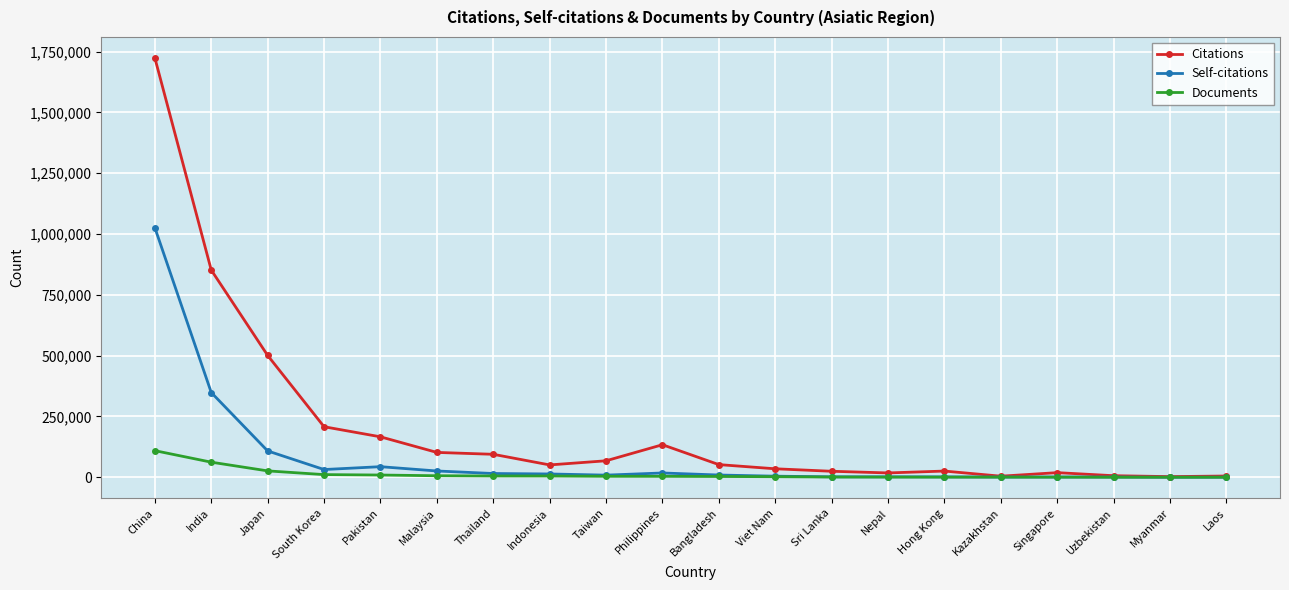

How many distinct data groups are displayed?

3